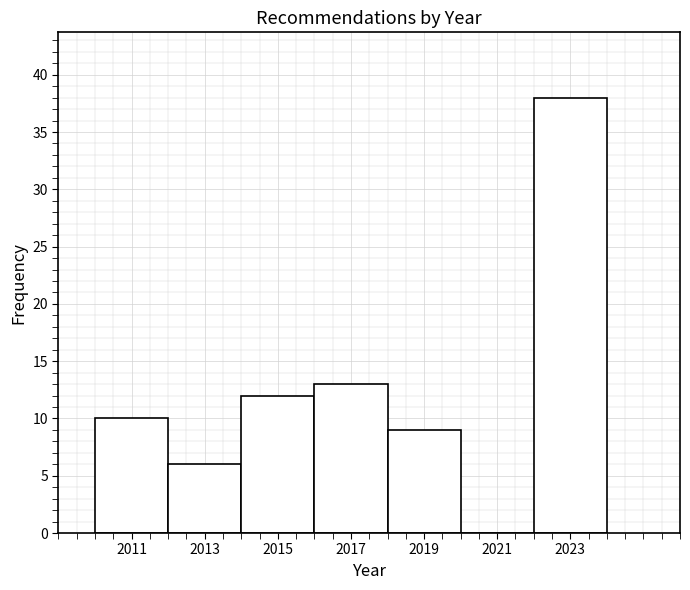

Which range on the x-axis has the tallest bar?

2022 to 2024